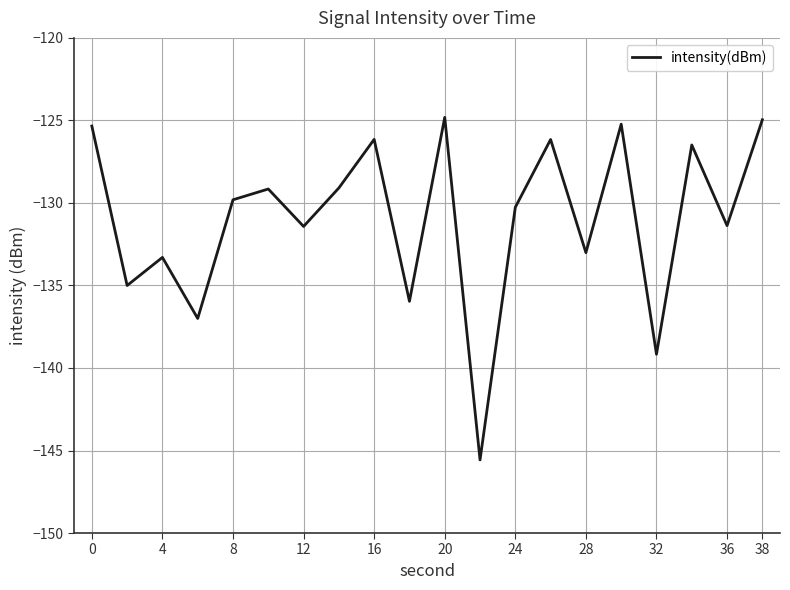

What is the minimum value shown in the chart?

-145.6